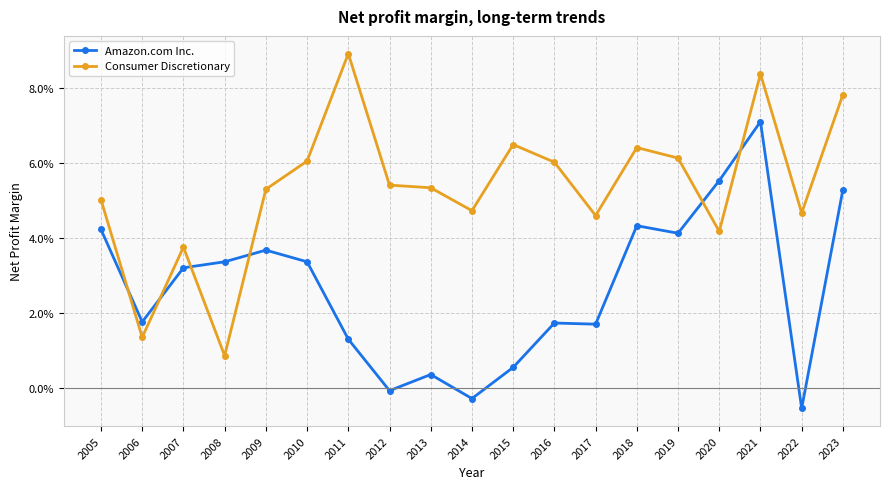

How many times do Amazon.com Inc. and Consumer Discretionary cross each other?

6